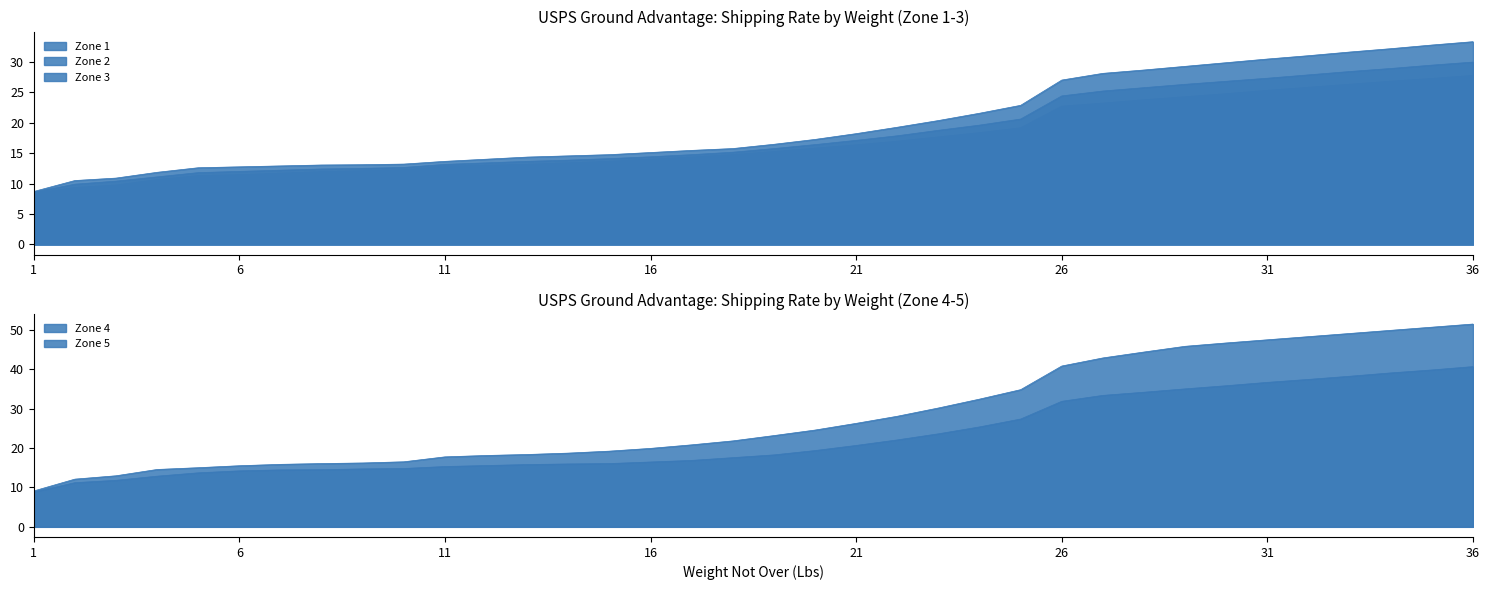

How many values in the Zone 3 series exceed 16?

18